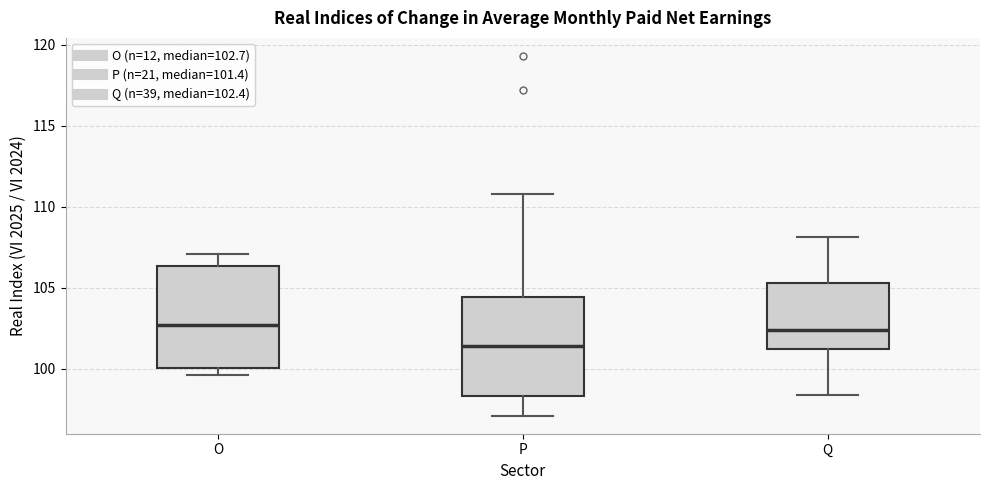

Reading left to right, transcribe this box plot: for each box, give where its median line is, the range the box spans, and where its two whiskers end, as read against the y-axis. The values are not printed on the chart, so give them approximately, as read against the axis.

O: median 102.5, box 100.0 to 106.5, whiskers 99.5 to 107.0
P: median 101.5, box 98.5 to 104.5, whiskers 97.0 to 111.0
Q: median 102.5, box 101.0 to 105.5, whiskers 98.5 to 108.0